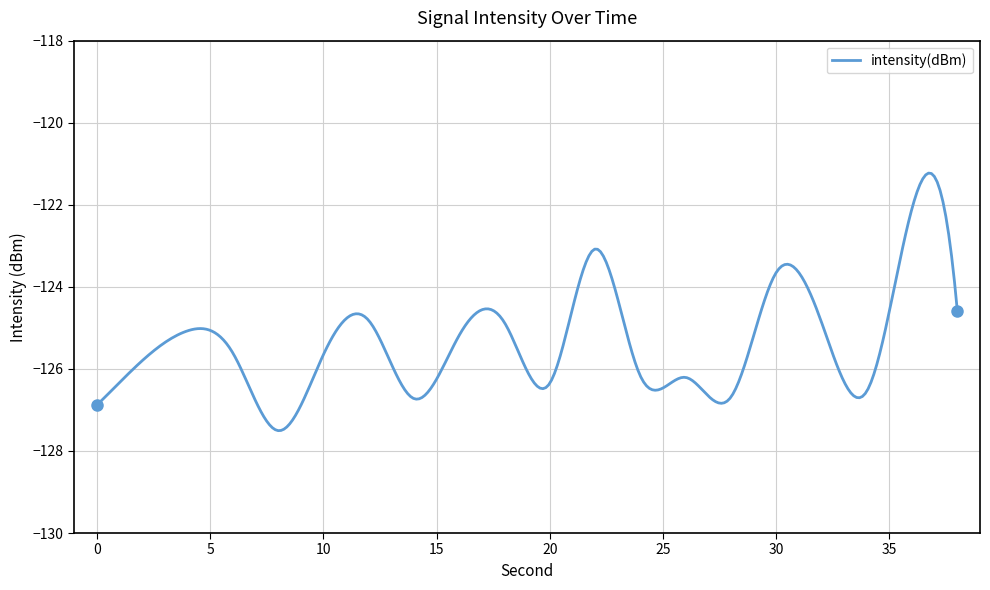

What is the greatest value displayed?

-121.2